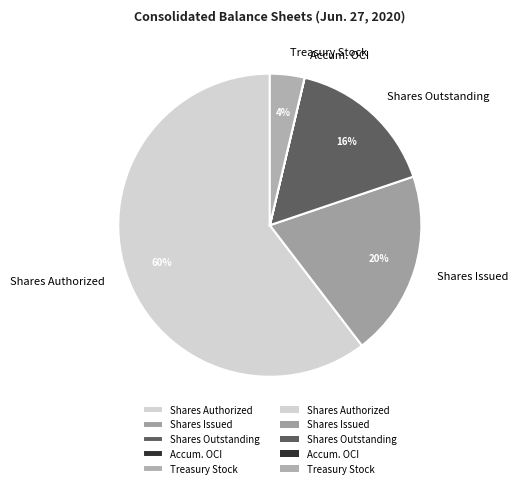

Is there any slice that represents more than half of the pie?

Yes